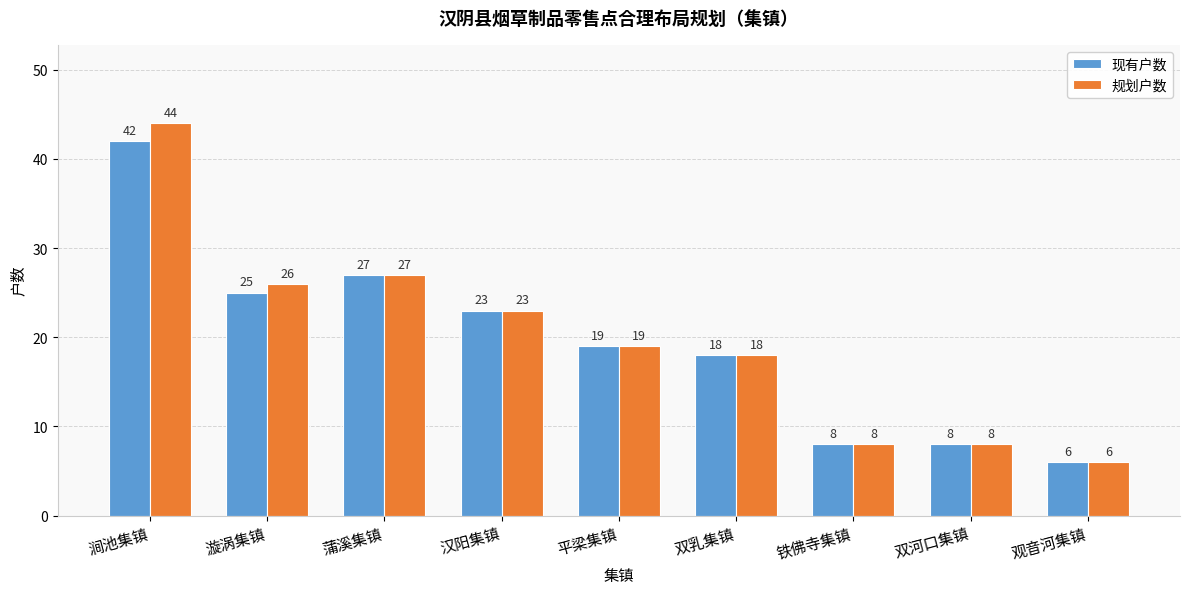

What is the sum of all 现有户数 values?

176